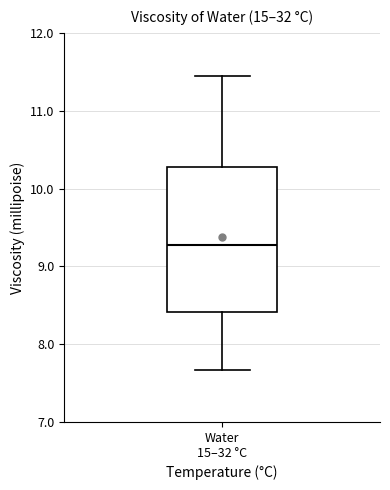

Transcribe this box plot: give where the median line is, the range the box spans, and where the two whiskers end, as read against the y-axis. The values are not printed on the chart, so give them approximately, as read against the axis.

median 9.3, box 8.4 to 10.3, whiskers 7.7 to 11.5